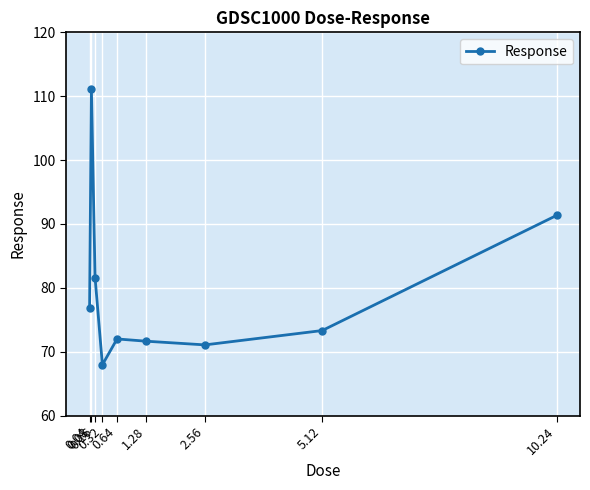

How many values are below 73?

4